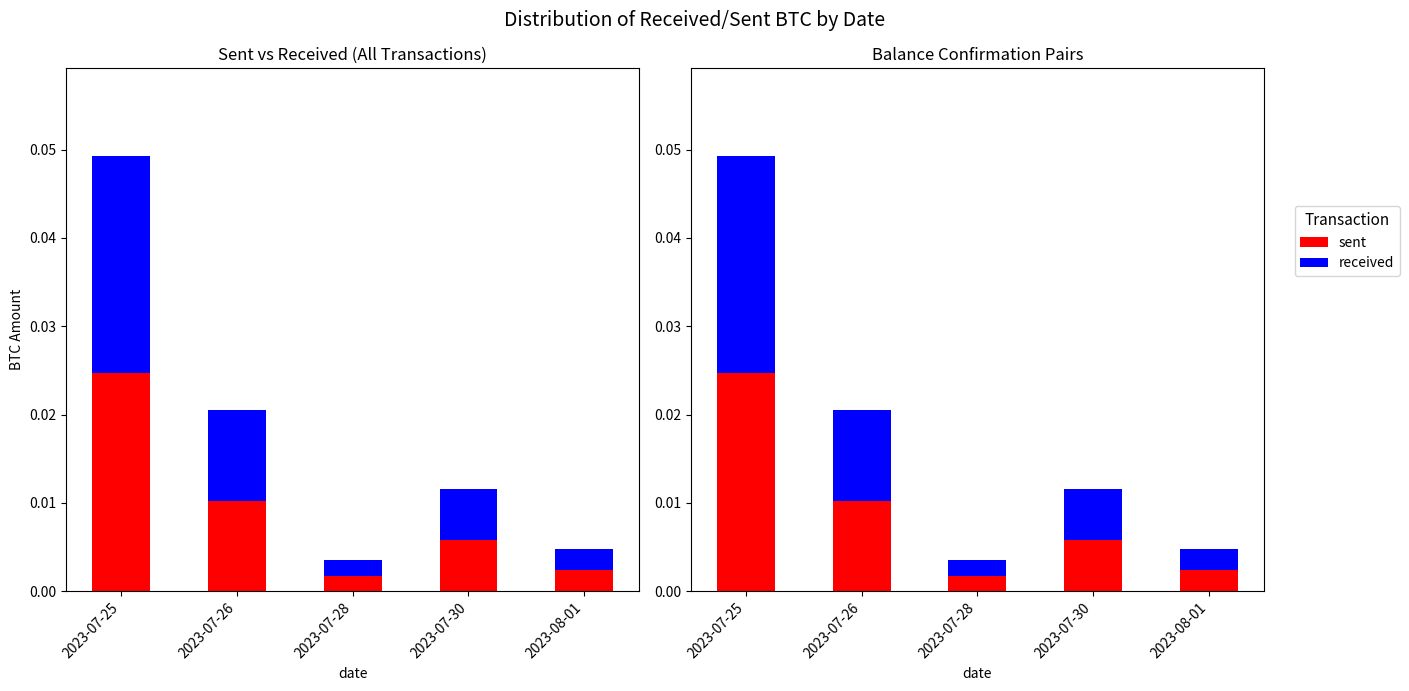

What is the label of the 2nd bar from the right?

2023-07-30